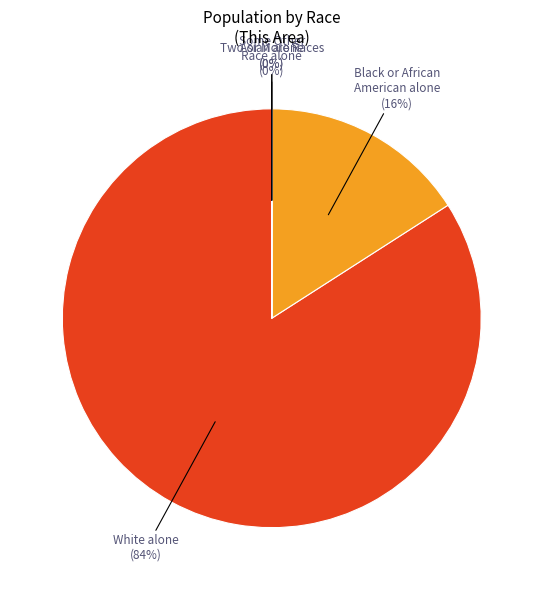

Does any single category account for the majority?

Yes